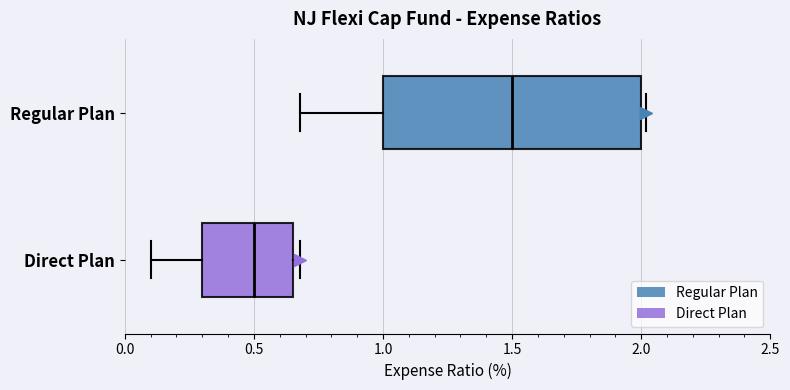

Reading bottom to top, read every box against the x-axis: the position of its median line, the range the box covers, and the ends of its whiskers. The values are not printed on the chart, so give them approximately, as read against the axis.

Direct Plan: median 0.50, box 0.30 to 0.65, whiskers 0.10 to 0.70
Regular Plan: median 1.50, box 1.00 to 2.00, whiskers 0.70 to 2.00 (just right of the box's right edge)